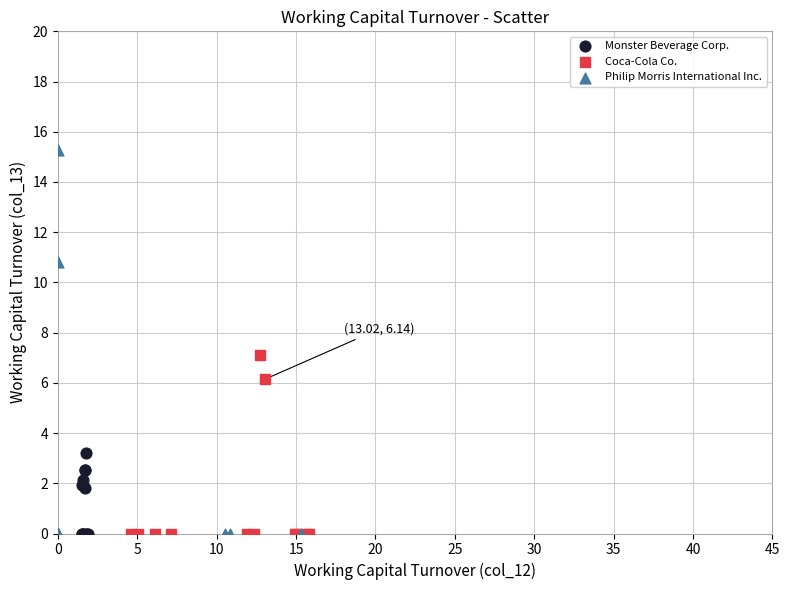

Which series reaches the maximum Y coordinate?

Philip Morris International Inc.